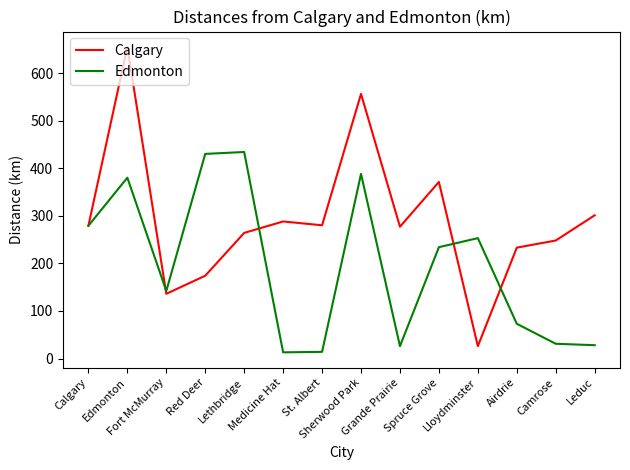

What is the greatest value displayed?

655